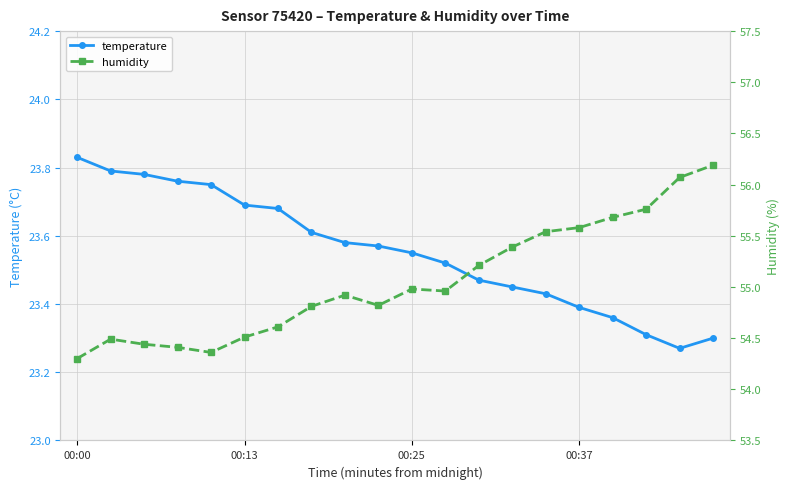

How many temperature values are between 23 and 24?

20